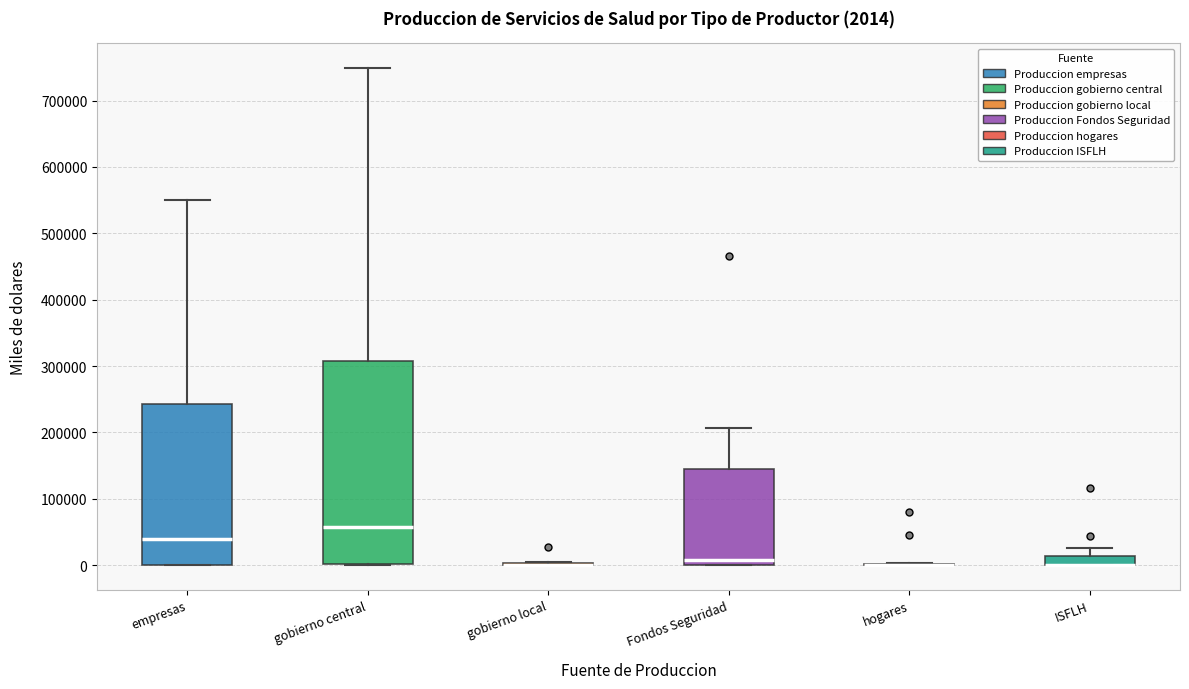

Comparing the boxes themselves (not the whiskers), which one is the tallest?

gobierno central